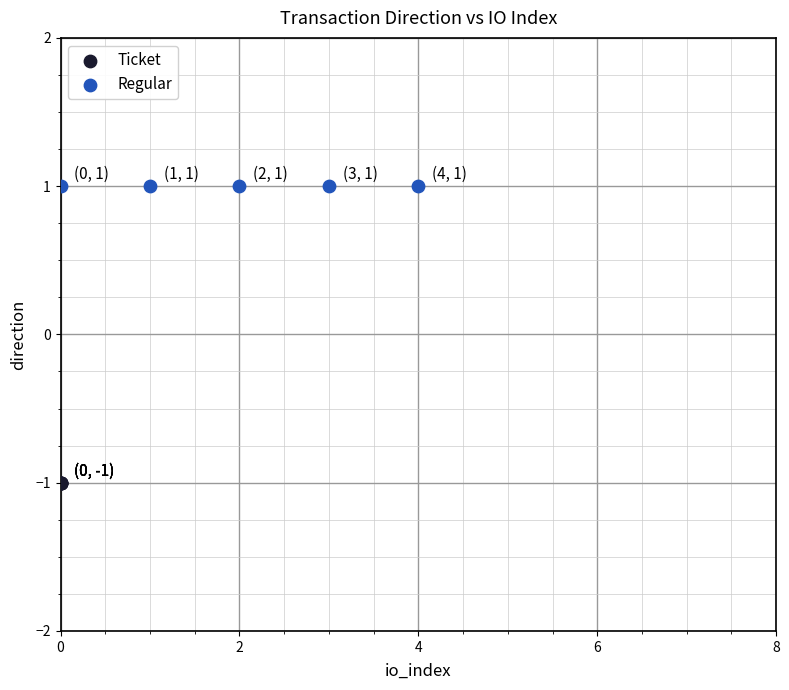

Which series contains the lowest Y value?

Ticket